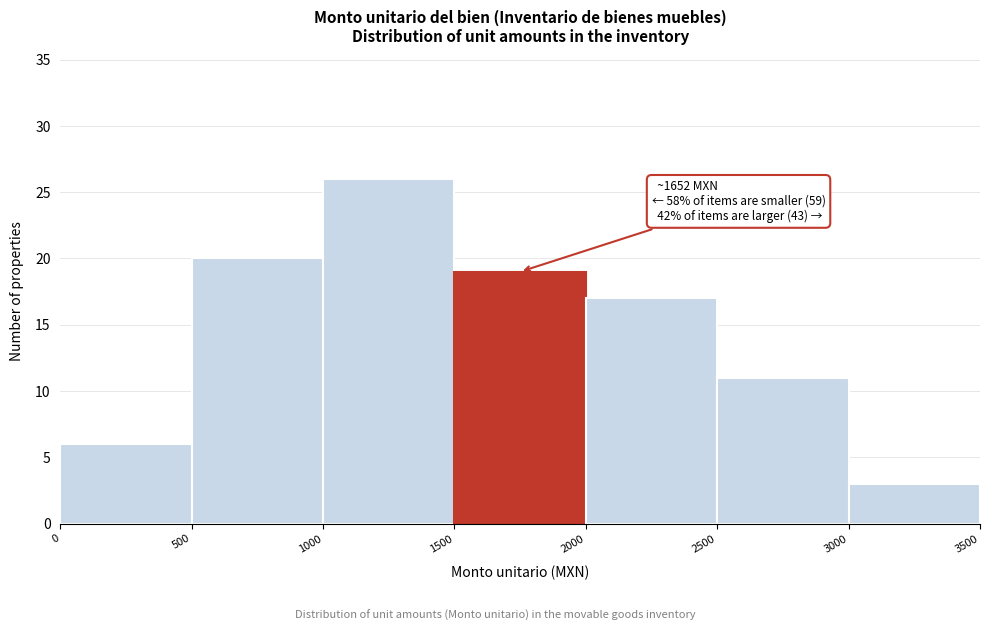

Which range on the x-axis has the tallest bar?

1000 to 1500